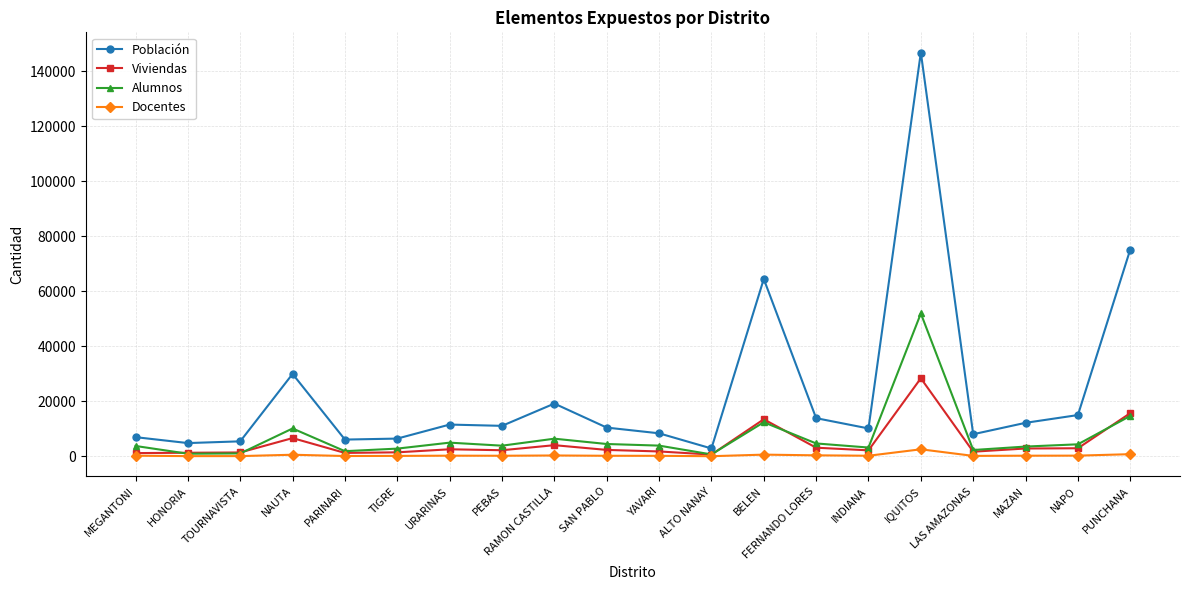

What position from the left is MEGANTONI?

1